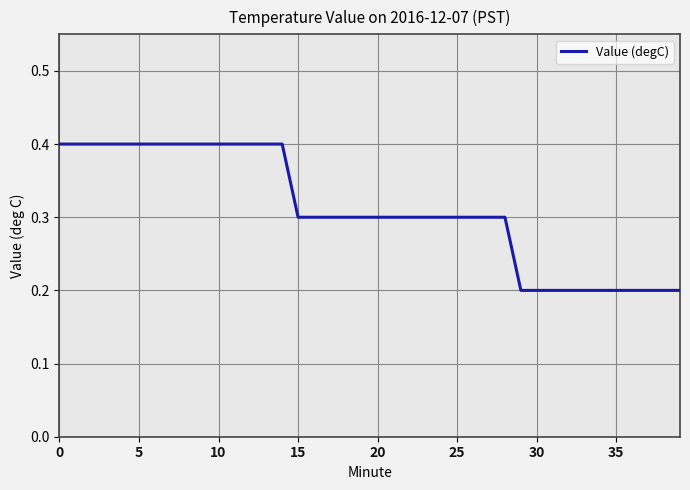

What is the greatest value displayed?

0.4